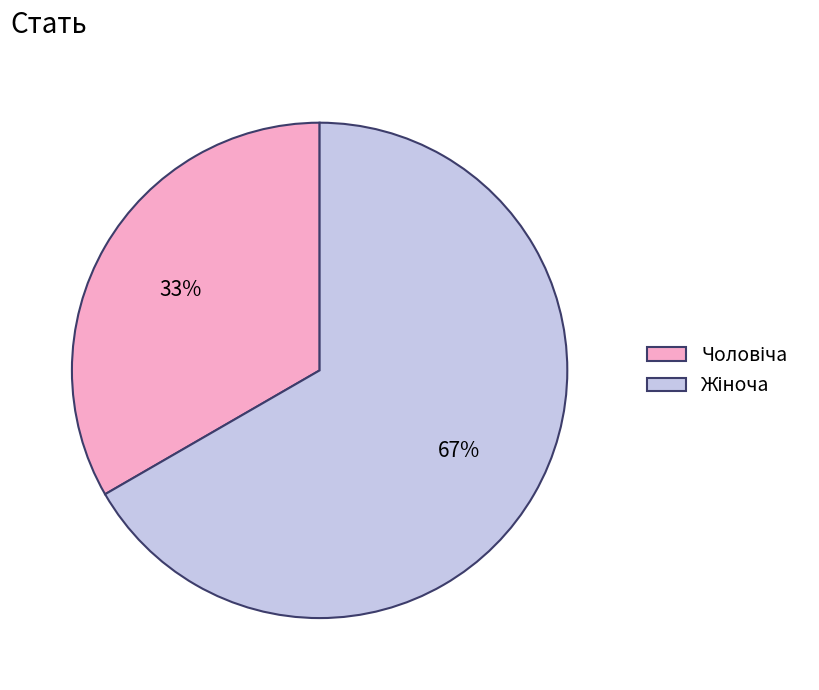

To the nearest percent, what is the average slice percentage?

50%